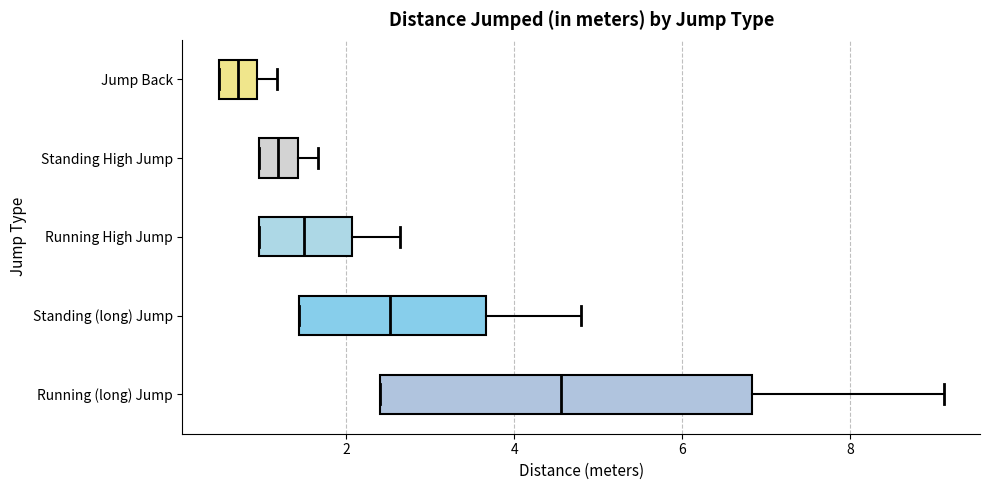

Reading bottom to top, transcribe this box plot: for each box, give where its median line is, the range the box spans, and where its two whiskers end, as read against the x-axis. The values are not printed on the chart, so give them approximately, as read against the axis.

Running (long) Jump: median 4.6, box 2.4 to 6.8, whiskers 2.4 to 9.2
Standing (long) Jump: median 2.6, box 1.4 to 3.6, whiskers 1.4 to 4.8
Running High Jump: median 1.6, box 1.0 to 2.0, whiskers 1.0 to 2.6
Standing High Jump: median 1.2, box 1.0 to 1.4, whiskers 1.0 to 1.6
Jump Back: median 0.8, box 0.4 to 1.0, whiskers 0.4 to 1.2